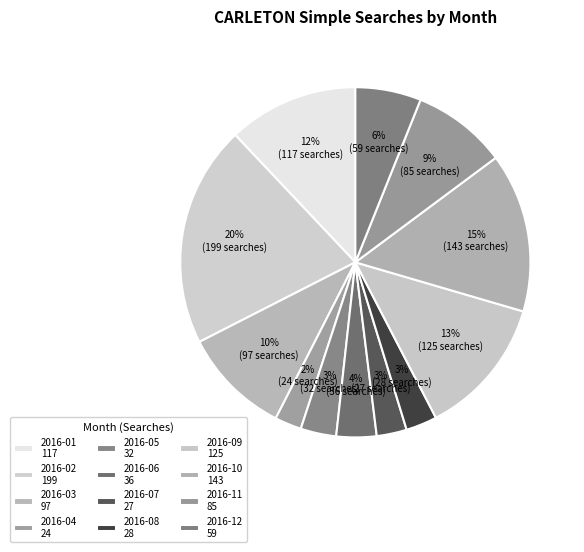

Combined, what portion of the pie is 2016-04 and 2016-05?

5.8%